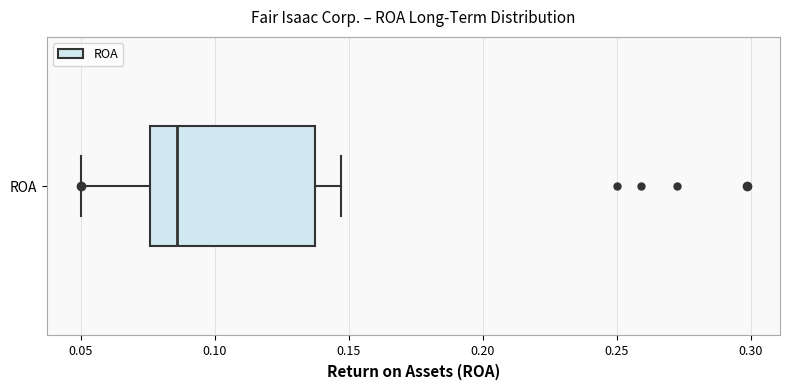

Read this box plot against the x-axis: the position of the median line, the range covered by the box, and the ends of both whiskers. The values are not printed on the chart, so give them approximately, as read against the axis.

median 0.085, box 0.075 to 0.135, whiskers 0.050 to 0.145